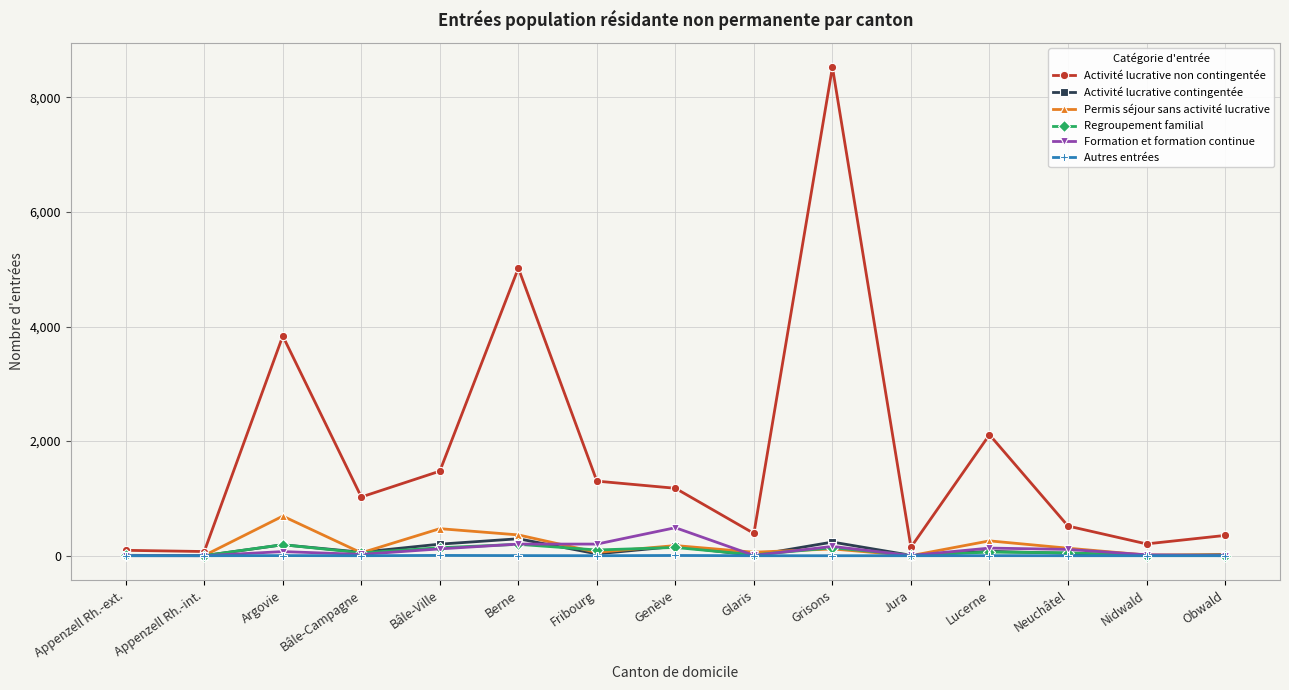

Between Fribourg and Jura, which series saw the biggest shift?

Activité lucrative non contingentée